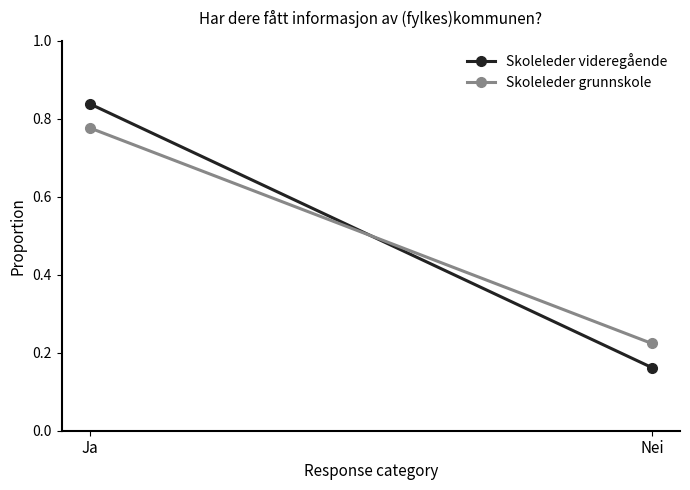

Reading left to right, list all the values displayed in this chart.

Skoleleder videregående: 0.8	0.2
Skoleleder grunnskole: 0.8	0.2